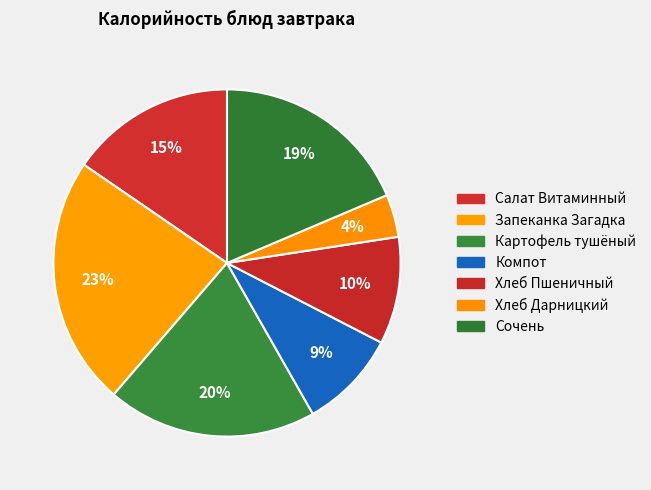

How many segments does this pie chart have?

7